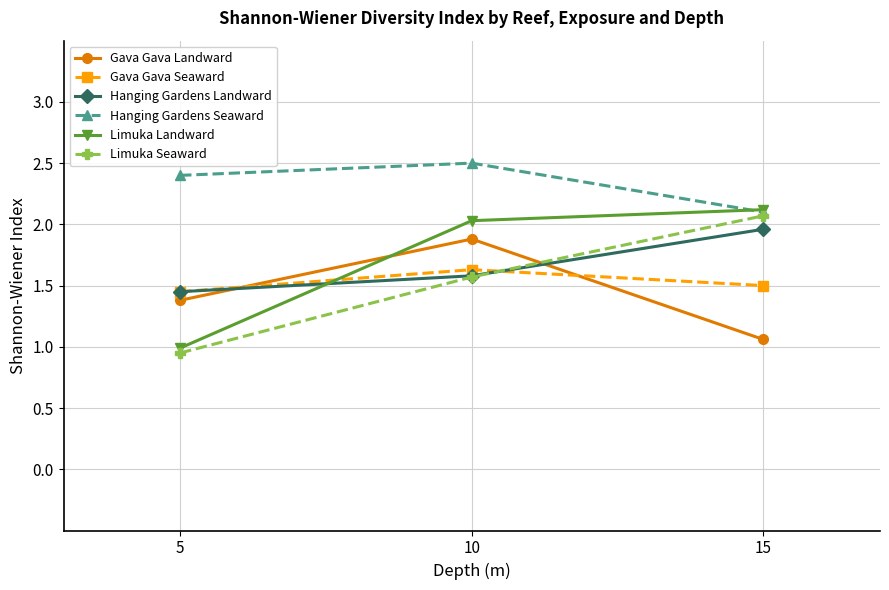

What are all the series names shown in the legend?

Gava Gava Landward, Gava Gava Seaward, Hanging Gardens Landward, Hanging Gardens Seaward, Limuka Landward, Limuka Seaward